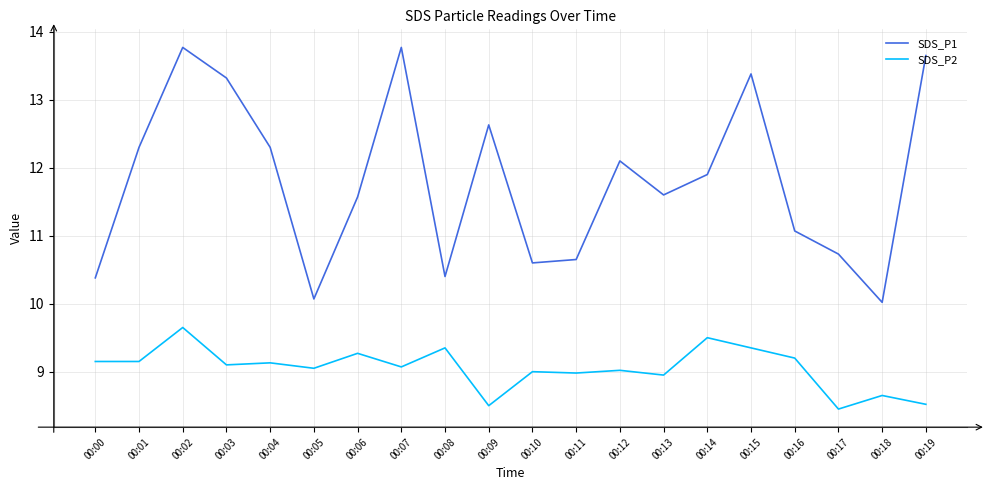

The SDS_P1 series shows 12.1 at 00:12. True or false?

True